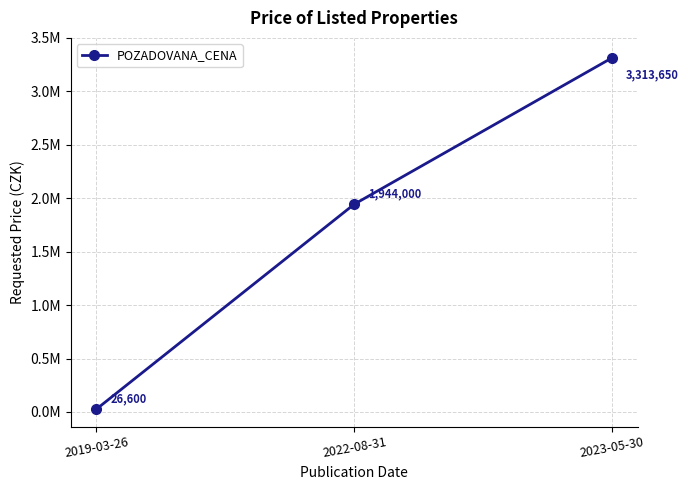

Does the chart have visible grid lines?

Yes